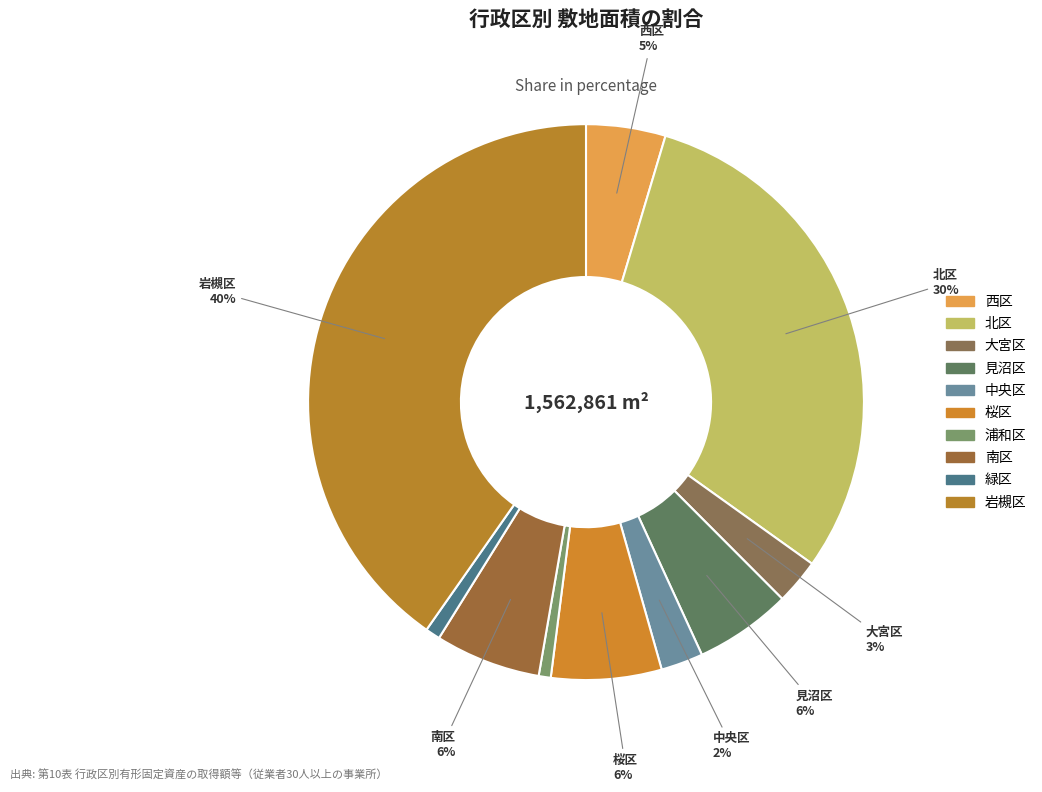

Which category has the biggest portion of the pie?

岩槻区